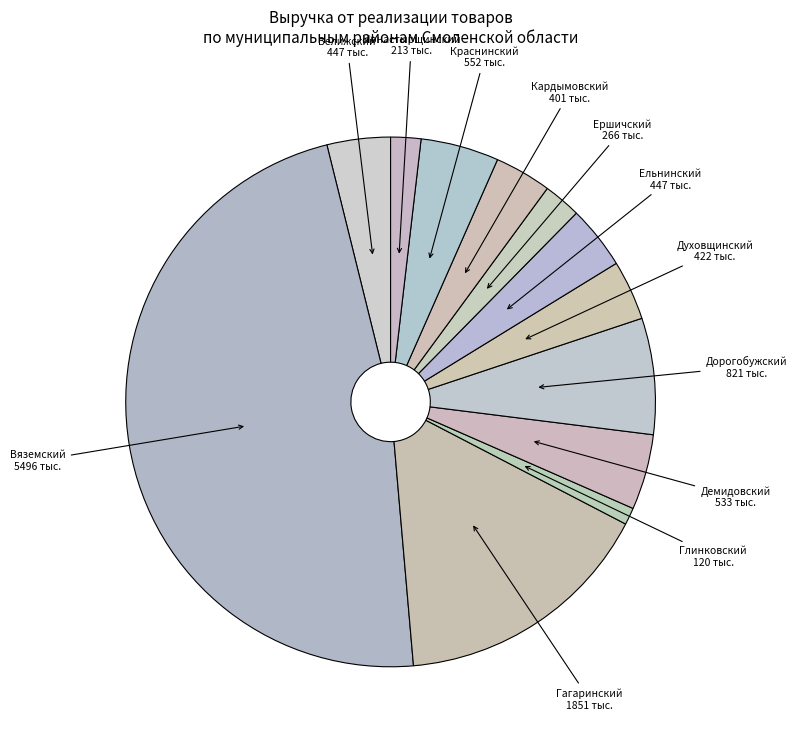

Count the number of slices in the pie.

12